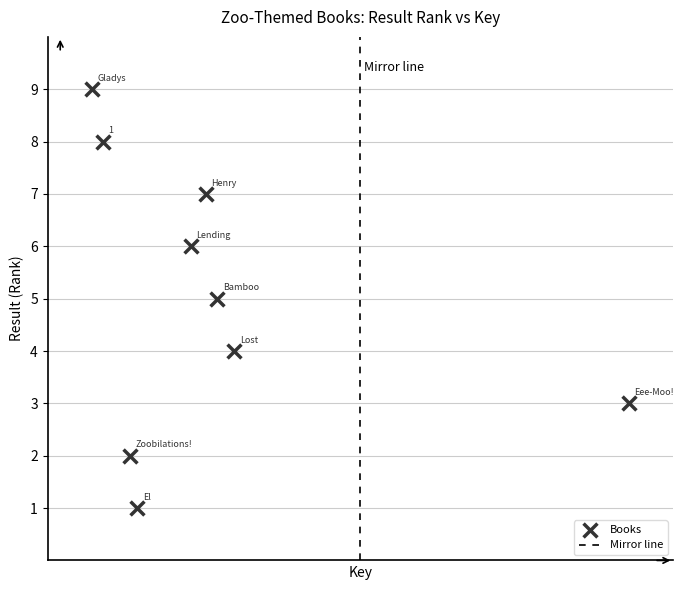

What is the range of Y values (max minus min)?

8